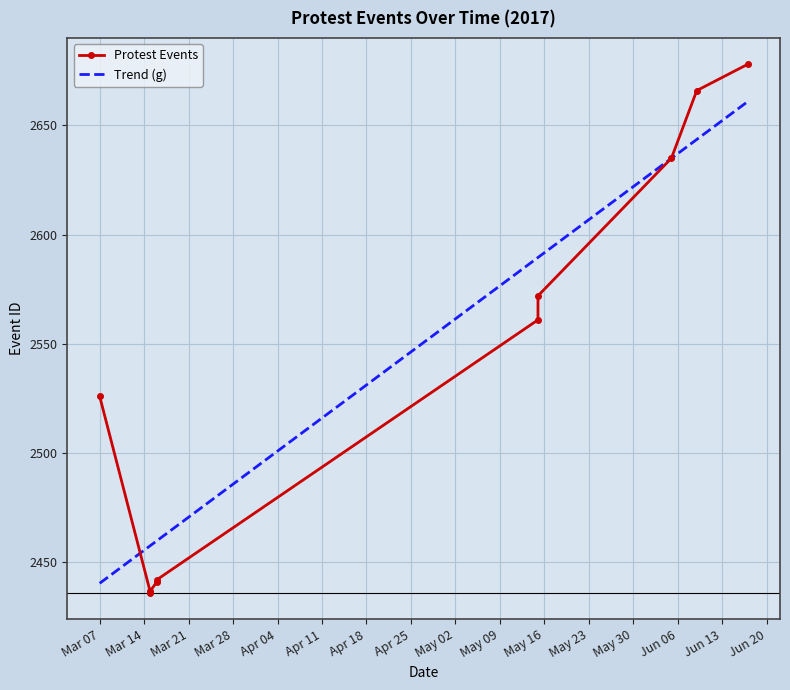

What is the change in value from 2017-03-15 to 2017-03-16?

+6